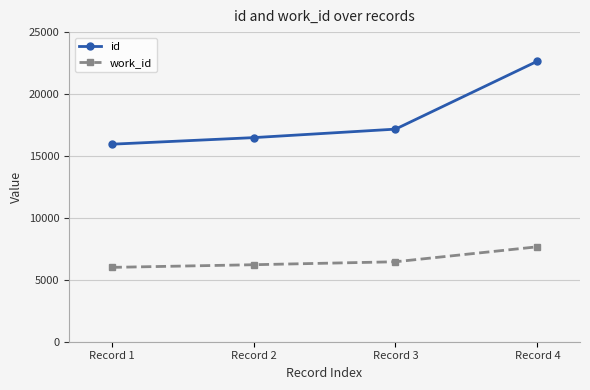

Where is id nearest to the value 19300?

Record 3